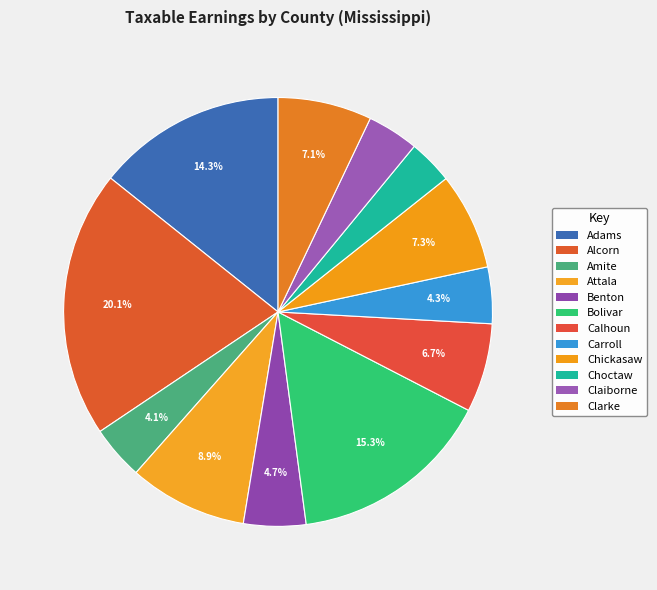

What is the ratio of the value at Carroll to the value at Clarke?

0.6